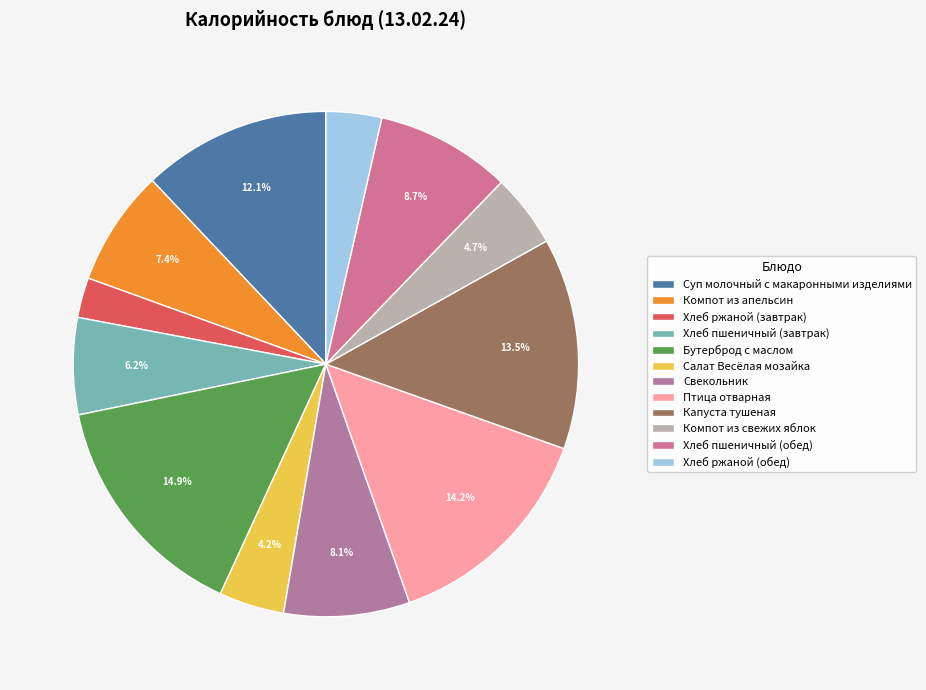

What is the ratio of the value at Суп молочный с макаронными изделиями to the value at Хлеб пшеничный (завтрак)?

1.9